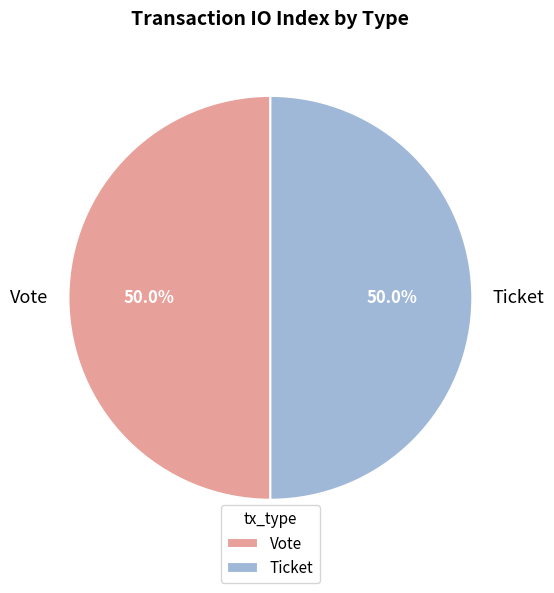

Approximately how many times larger is the value at Ticket compared to Vote?

1.0